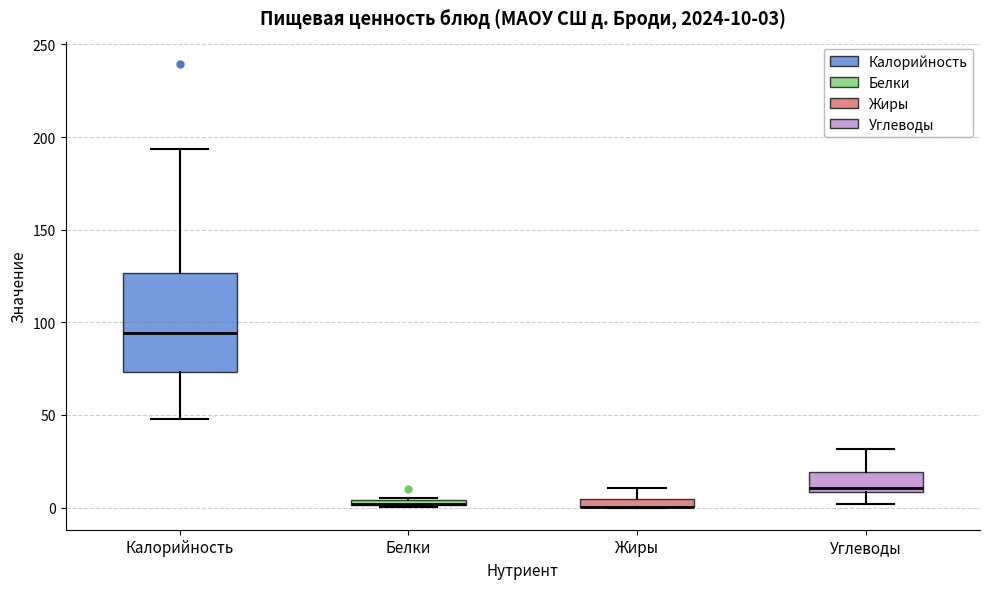

Which box is the tallest, from its lower edge to its upper edge?

Калорийность